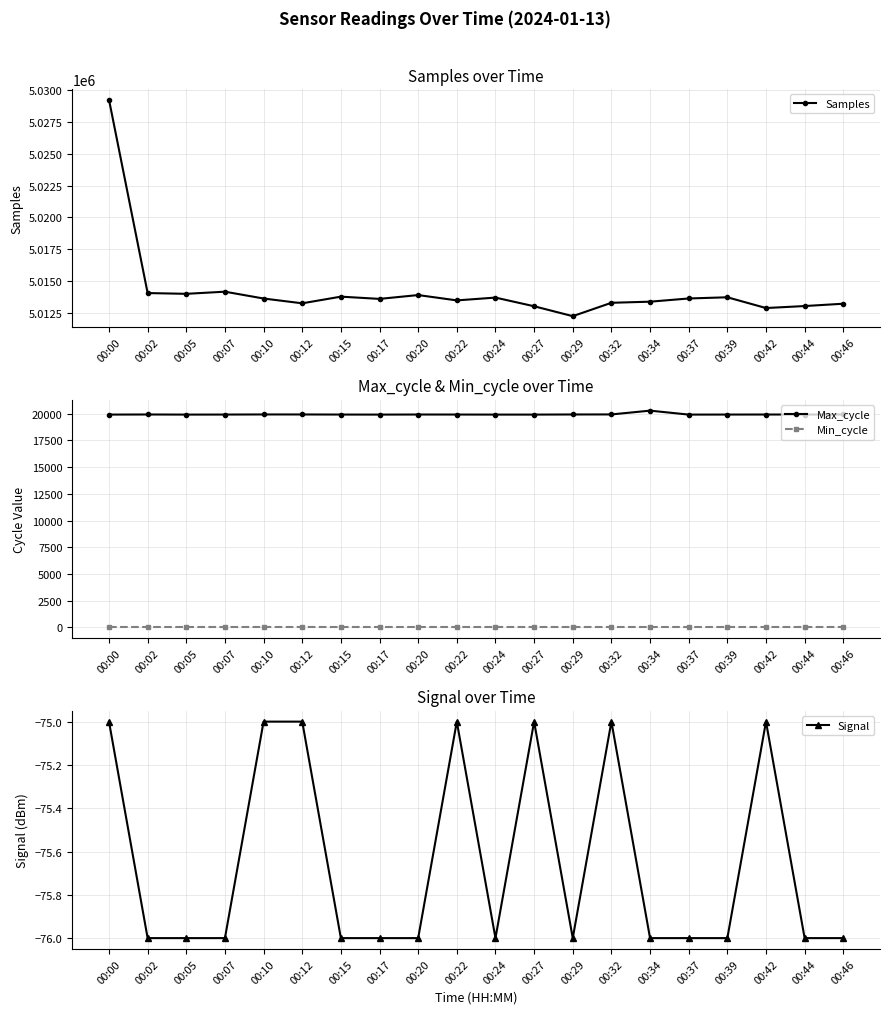

Reading left to right, what are all the values shown in this chart?

Samples: 00:00=5029259	00:02=5014049	00:05=5013989	00:07=5014157	00:10=5013620	00:12=5013243	00:15=5013767	00:17=5013590	00:20=5013892	00:22=5013472	00:24=5013693	00:27=5013011	00:29=5012232	00:32=5013284	00:34=5013371	00:37=5013623	00:39=5013717	00:42=5012871	00:44=5013028	00:46=5013210
Max_cycle: 00:00=19910	00:02=19919	00:05=19909	00:07=19913	00:10=19922	00:12=19921	00:15=19913	00:17=19909	00:20=19916	00:22=19914	00:24=19909	00:27=19909	00:29=19920	00:32=19924	00:34=20278	00:37=19909	00:39=19913	00:42=19916	00:44=19916	00:46=19920
Min_cycle: 00:00=28	00:02=28	00:05=28	00:07=28	00:10=28	00:12=28	00:15=28	00:17=28	00:20=28	00:22=28	00:24=28	00:27=28	00:29=28	00:32=28	00:34=28	00:37=28	00:39=28	00:42=28	00:44=28	00:46=28
Signal: 00:00=-75	00:02=-76	00:05=-76	00:07=-76	00:10=-75	00:12=-75	00:15=-76	00:17=-76	00:20=-76	00:22=-75	00:24=-76	00:27=-75	00:29=-76	00:32=-75	00:34=-76	00:37=-76	00:39=-76	00:42=-75	00:44=-76	00:46=-76